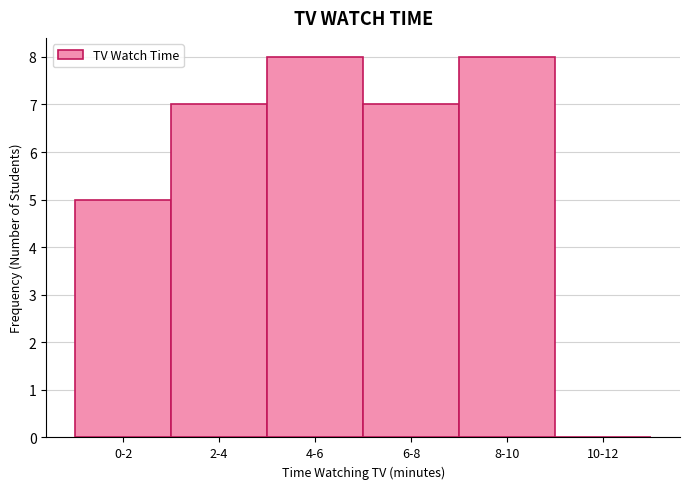

Reading right to left, transcribe all the data shown in this chart.

10-12=0	8-10=8	6-8=7	4-6=8	2-4=7	0-2=5